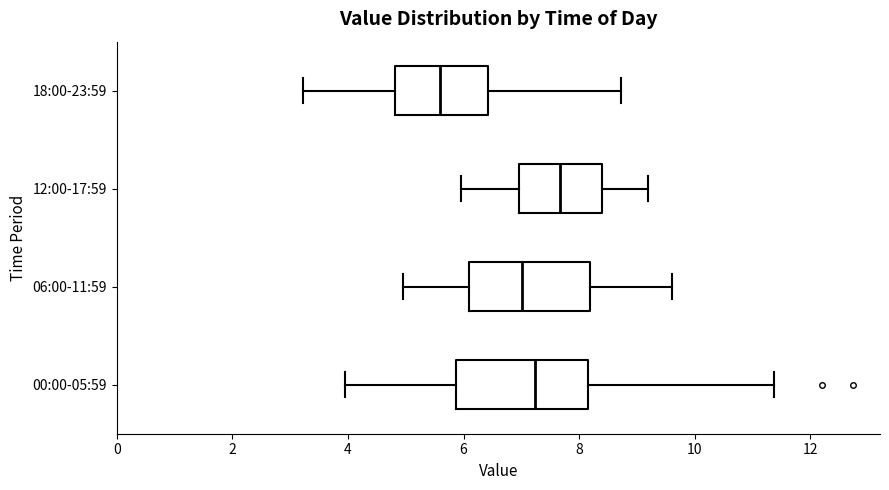

Where does the median line of the box for 12:00-17:59 sit on the x-axis? The values are not printed on the chart, so give them approximately, as read against the axis.

7.6